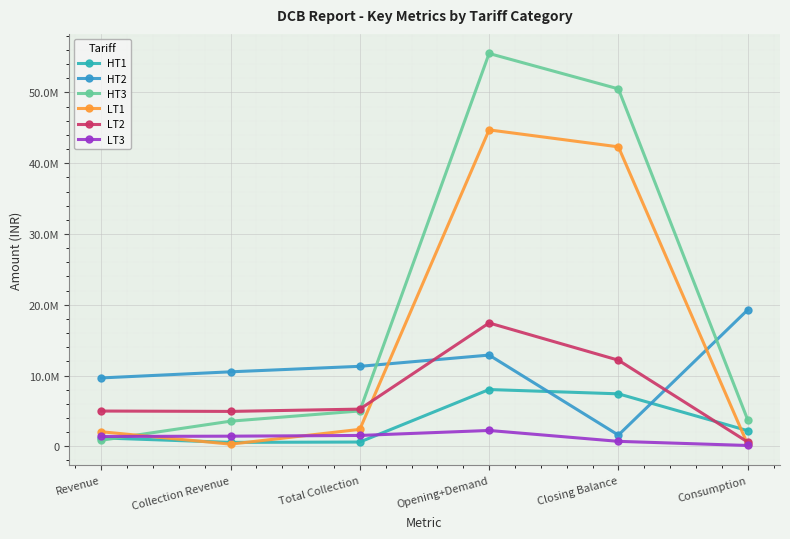

What is the minimum value for HT2?

1587531.7